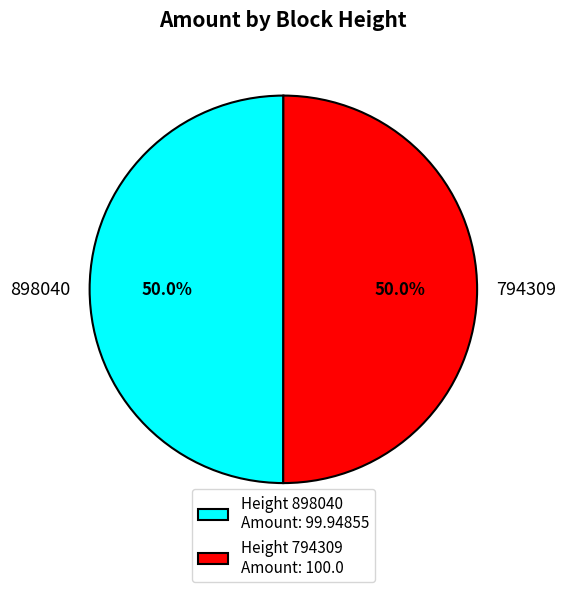

What is the ratio of the value at 794309 to the value at 898040?

1.0